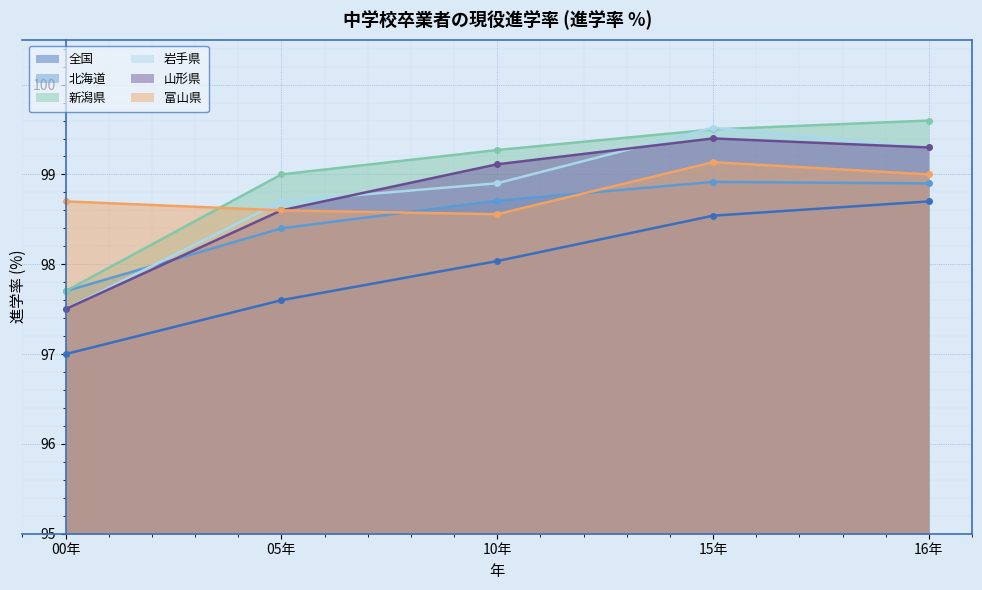

What is the spread (max minus min) of values at 16年?

0.9